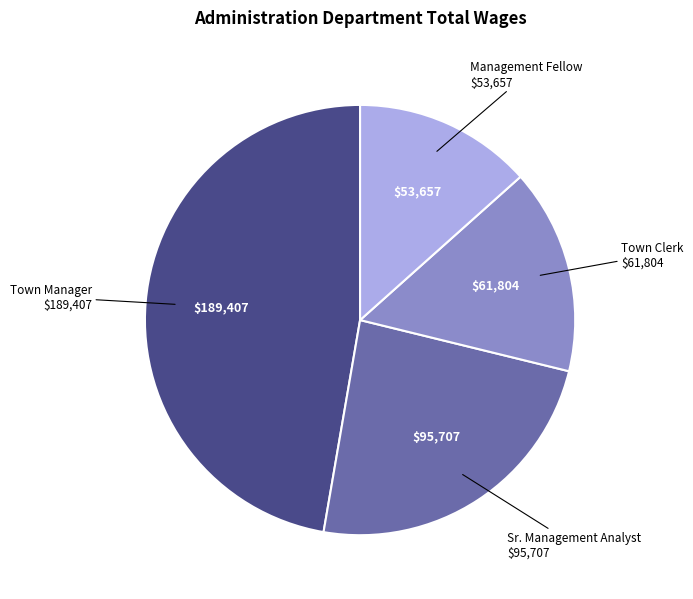

Does any single category account for the majority?

No